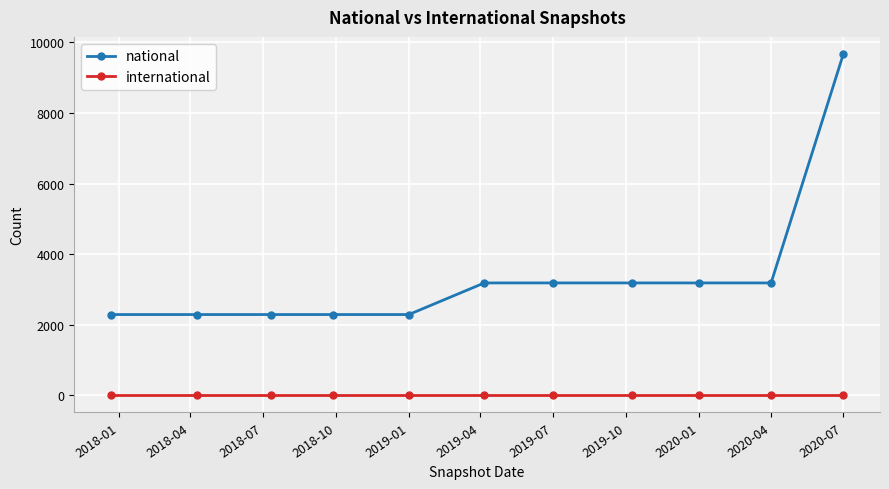

Is this an area chart (filled region under the line)?

No